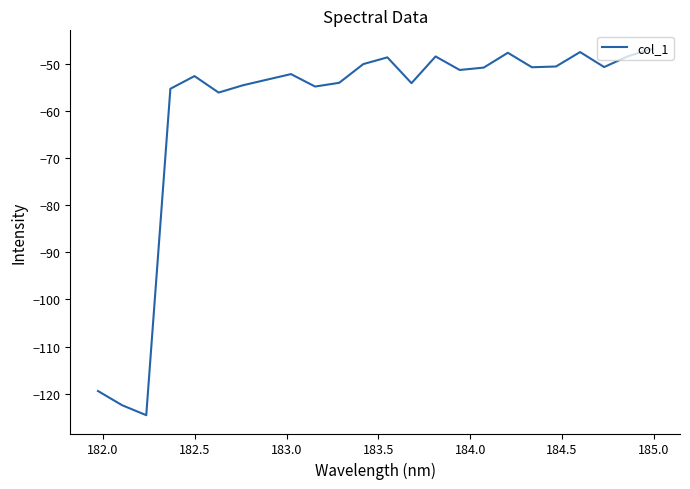

What is the difference between the maximum and second lowest values?

75.7